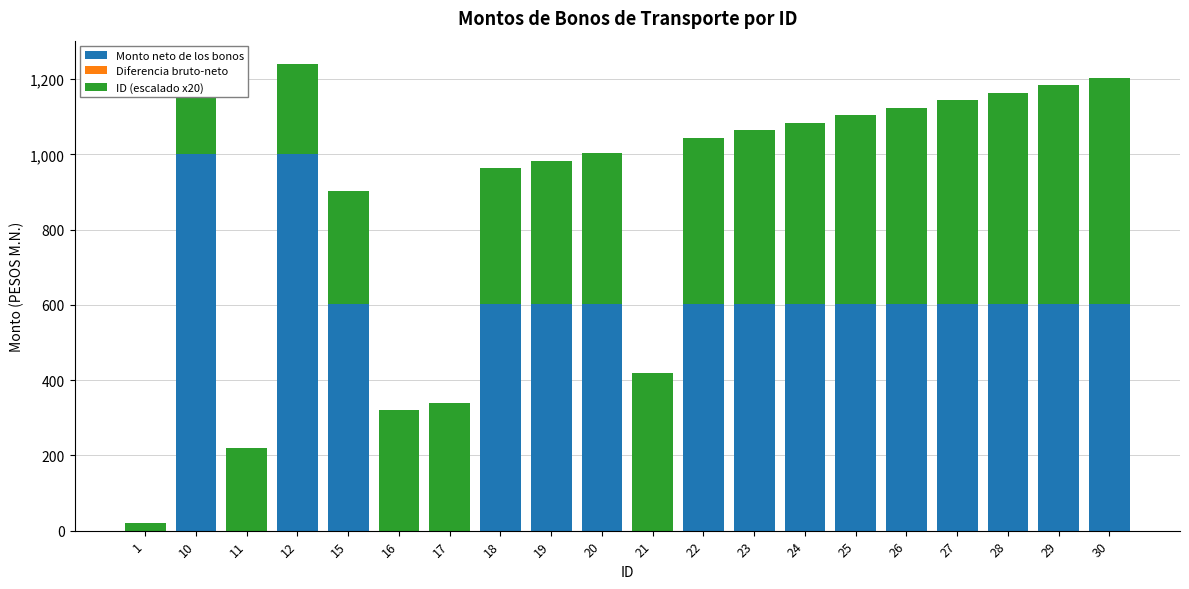

What is the maximum value for Monto neto de los bonos?

1000.0